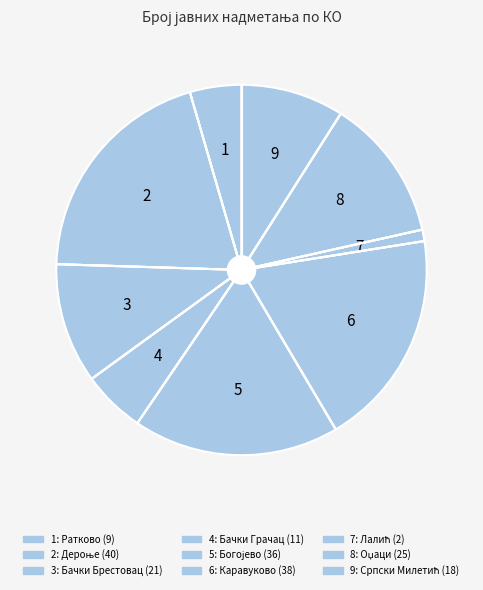

How many segments does this pie chart have?

9